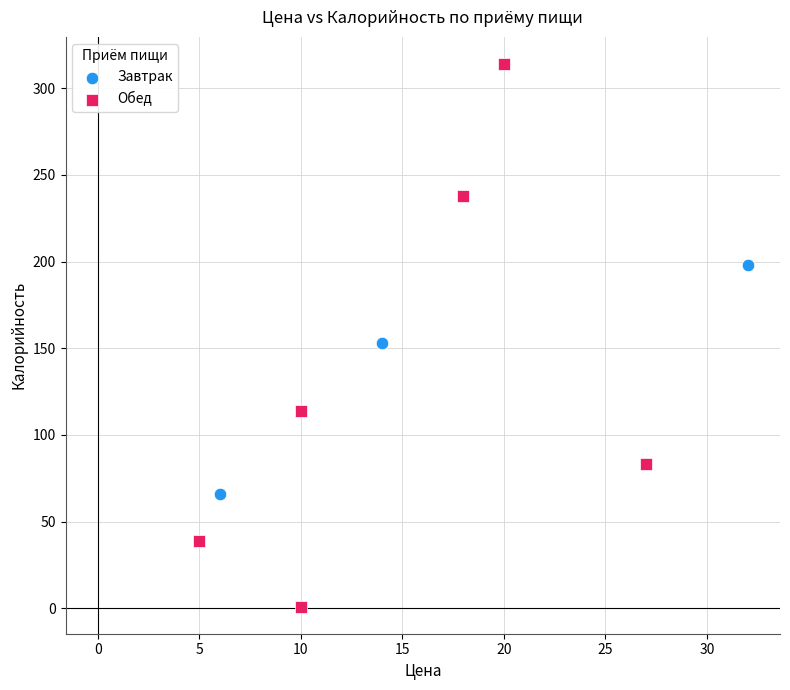

Which series reaches the maximum Y coordinate?

Обед